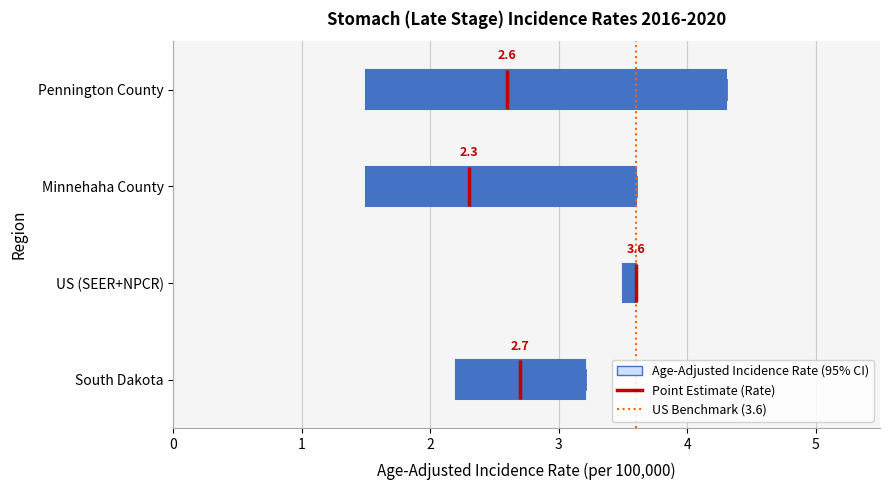

Comparing the boxes themselves (not the whiskers), which one is the widest?

Pennington County